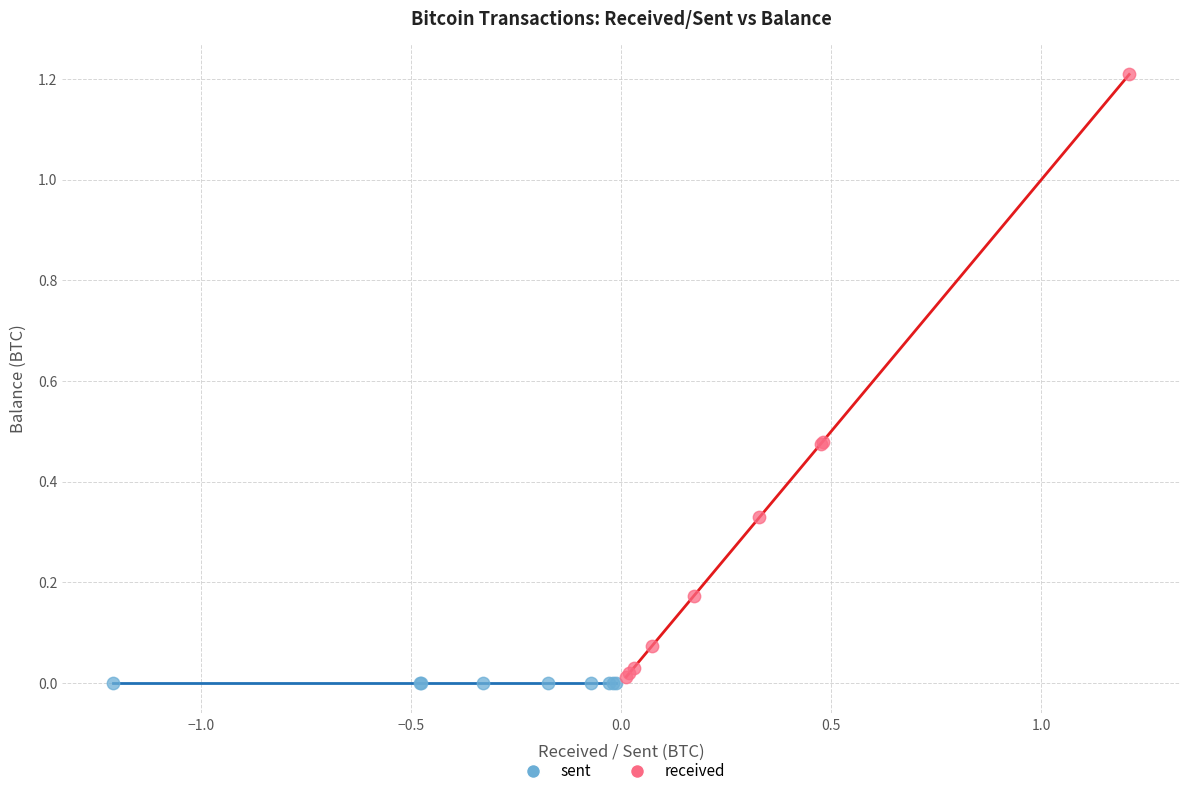

What are all the series names shown in the legend?

sent, received